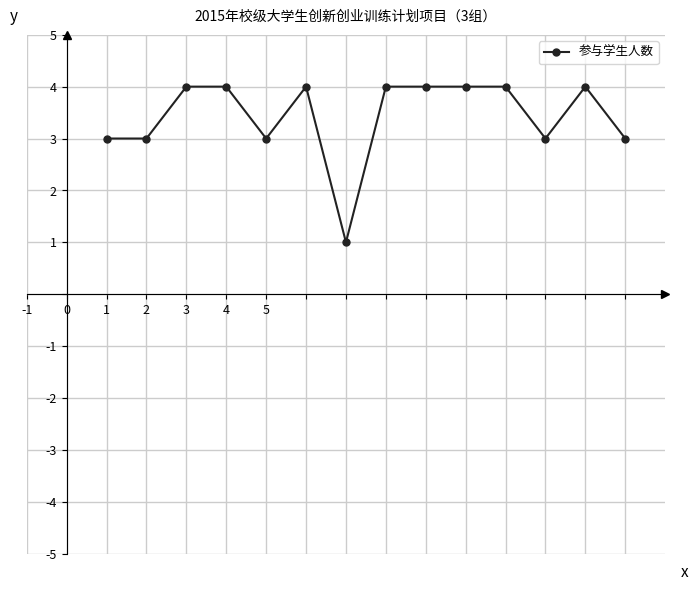

What is the greatest value displayed?

4